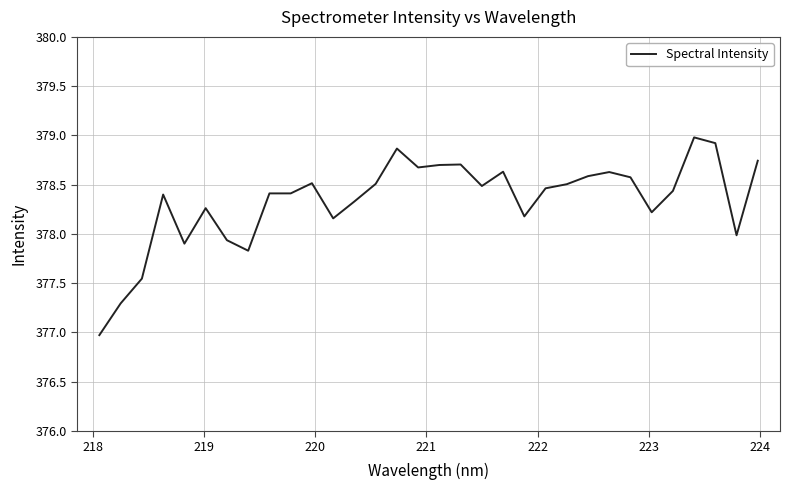

What is the minimum value shown in the chart?

377.0